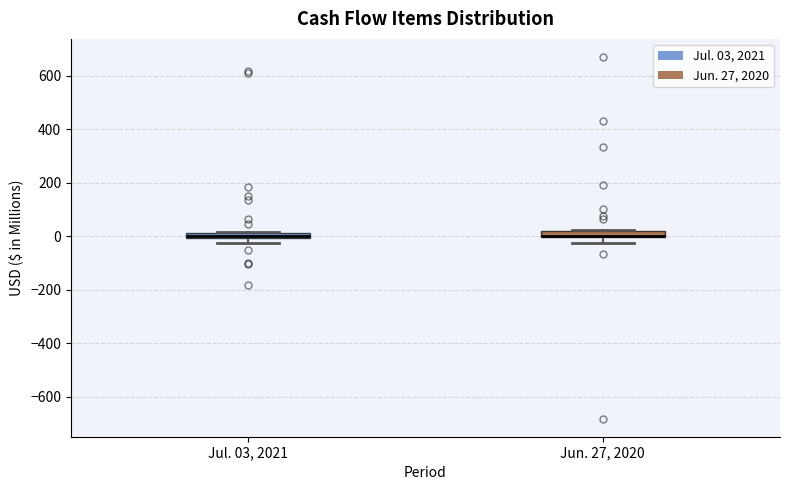

Where is the lower edge of the box for Jun. 27, 2020 on the y-axis? The values are not printed on the chart, so give them approximately, as read against the axis.

0